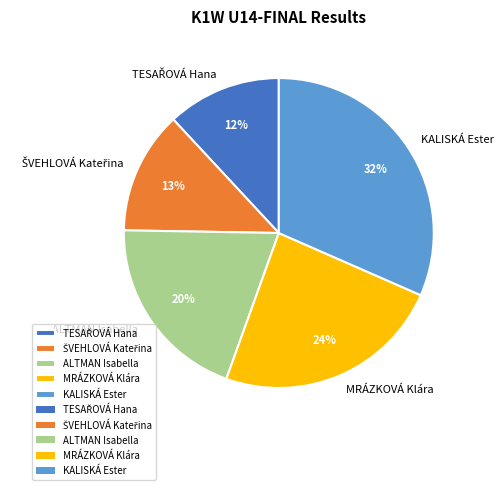

The KALISKÁ Ester slice represents 19% of the pie. True or false?

False